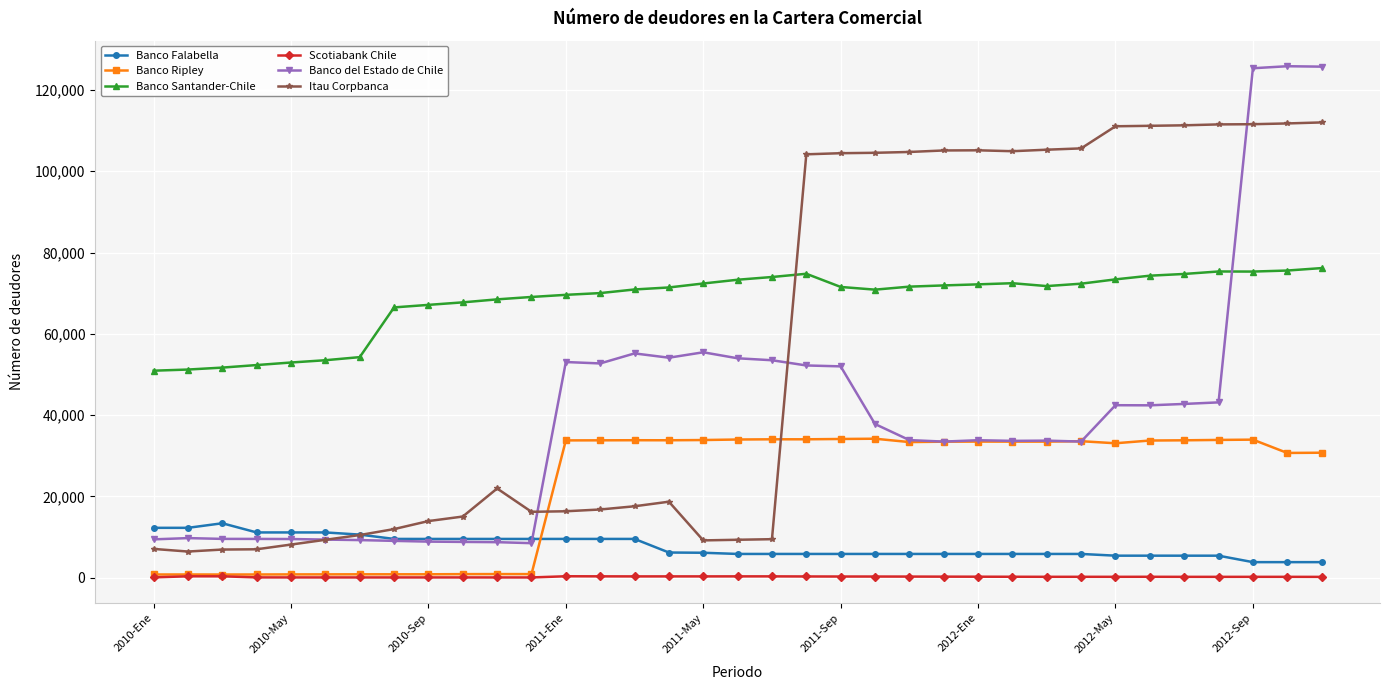

True or false: Banco del Estado de Chile and Scotiabank Chile cross at least once.

False